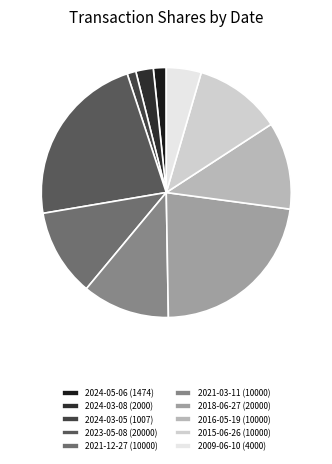

The 2018-06-27 slice represents 9% of the pie. True or false?

False